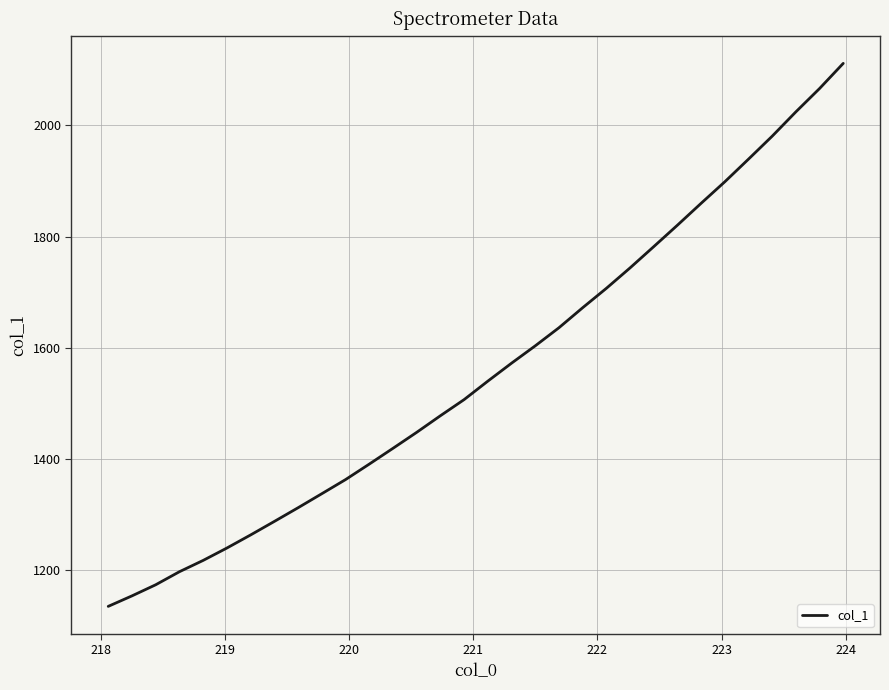

What is the minimum value shown in the chart?

1135.4